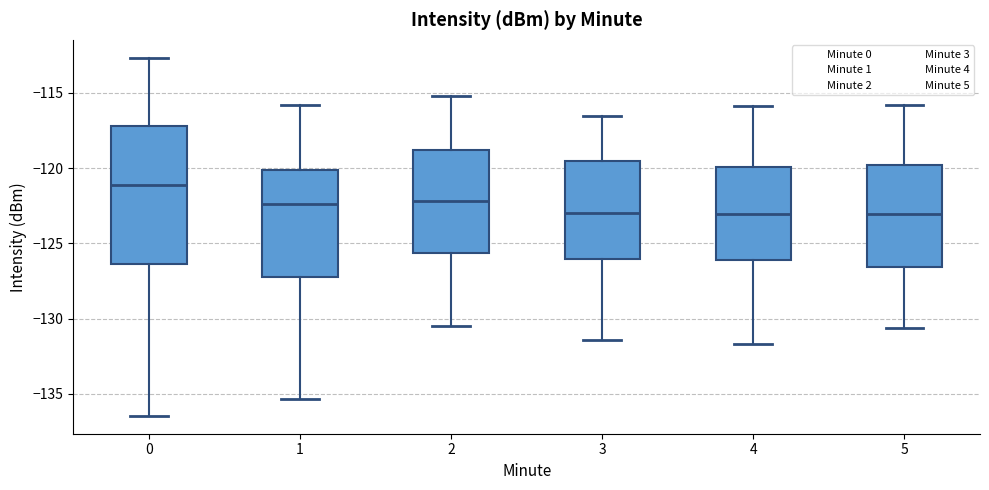

Which box is the tallest, from its lower edge to its upper edge?

0